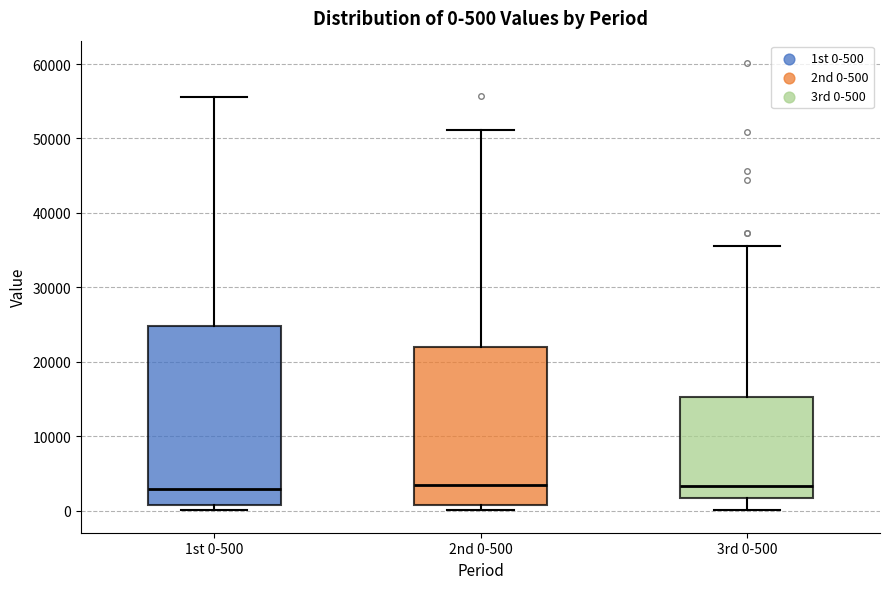

Comparing the boxes themselves (not the whiskers), which one is the tallest?

1st 0-500